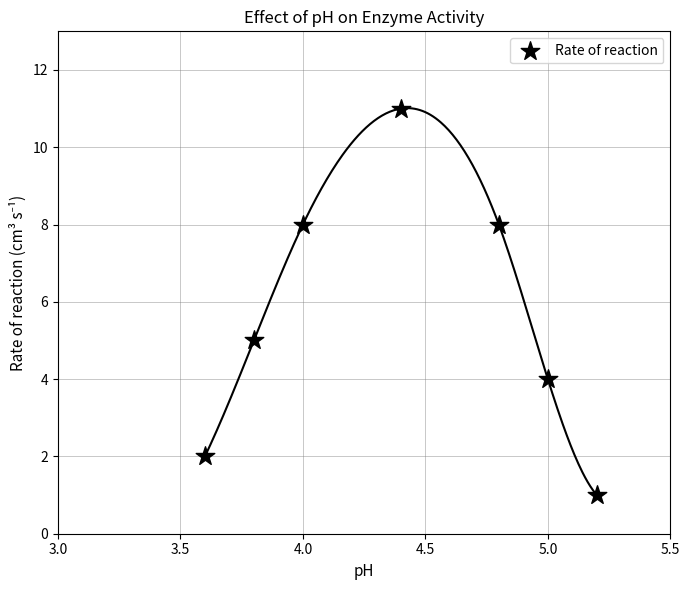

What is the average Y value?

6